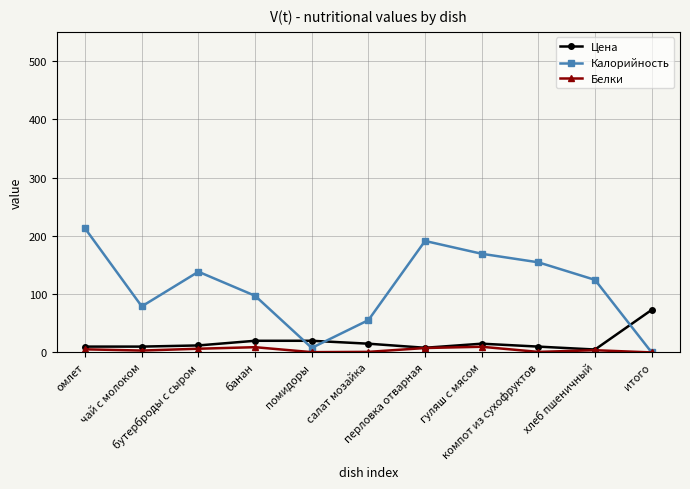

Which series has the largest total across all categories?

Калорийность